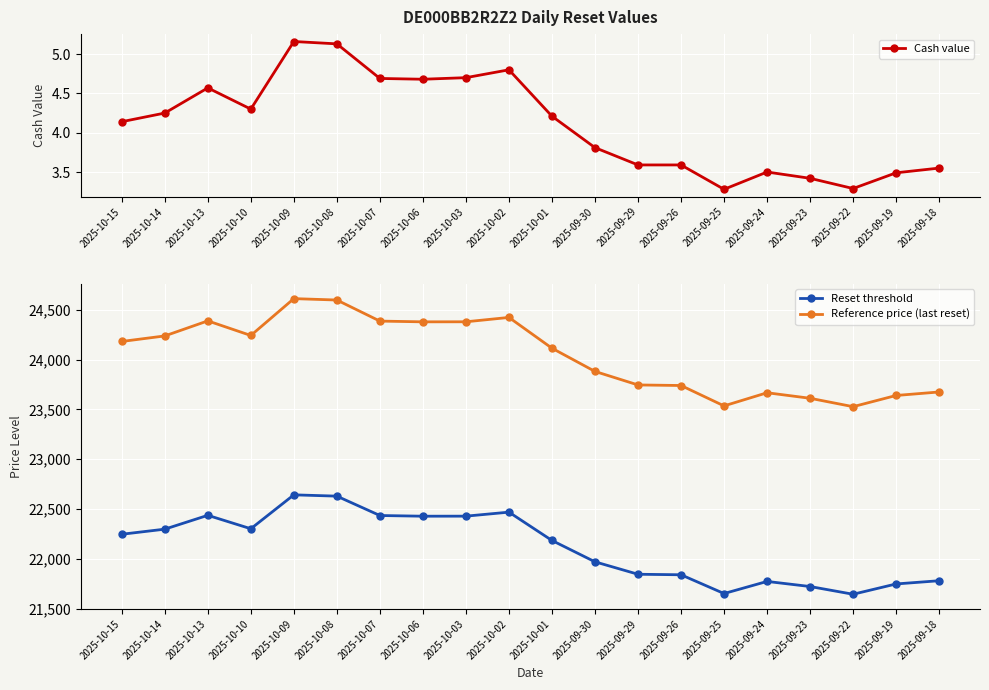

Is it true that Reference price (last reset) equals 13798.0 at 2025-10-01?

False